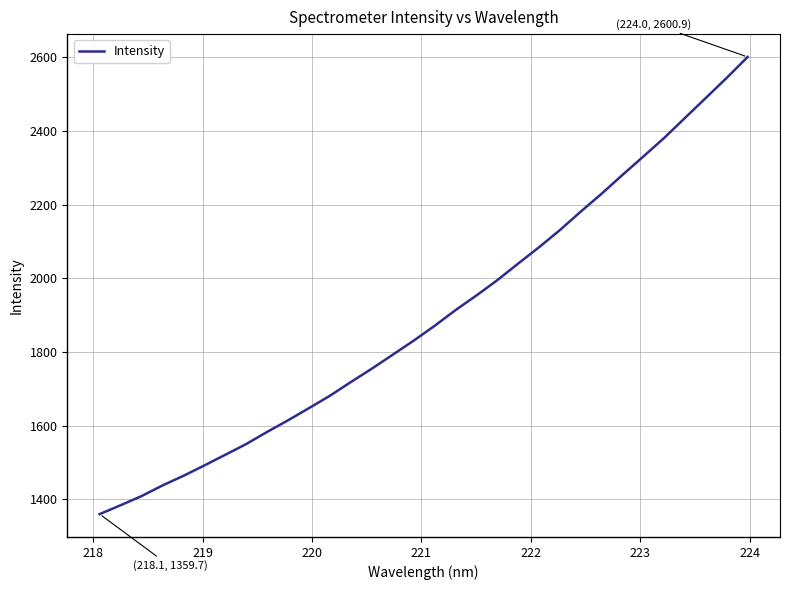

What is the difference between the maximum and minimum values?

1241.2